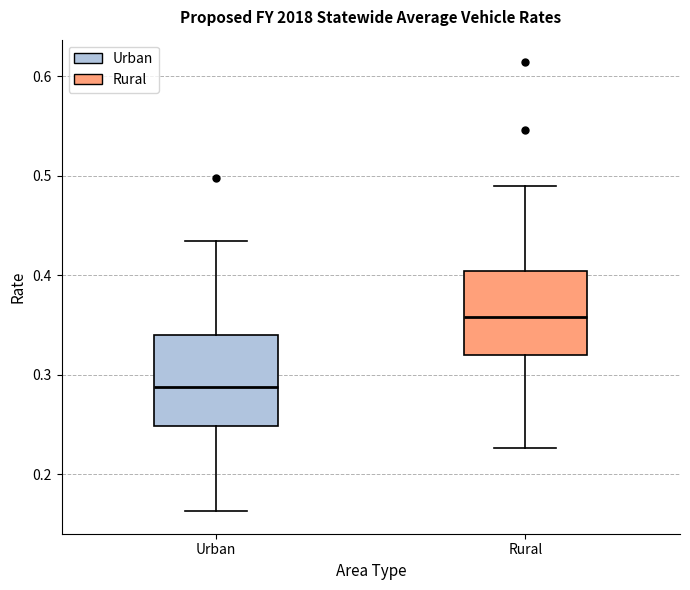

Where is the upper edge of the box for Rural on the y-axis? The values are not printed on the chart, so give them approximately, as read against the axis.

0.40